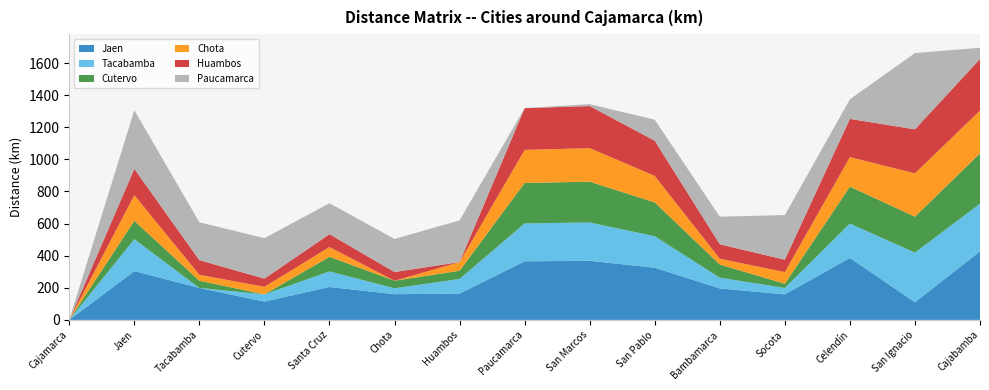

Reading left to right, extract all data points from this chart.

Jaen: Cajamarca=0	Jaen=304	Tacabamba=199	Cutervo=114	Santa Cruz=205	Chota=160	Huambos=164	Paucamarca=365	San Marcos=368	San Pablo=325	Bambamarca=196	Socota=159	Celendín=386	San Ignacio=110	Cajabamba=427
Tacabamba: Cajamarca=0	Jaen=199	Tacabamba=0	Cutervo=45	Santa Cruz=97	Chota=37	Huambos=91	Paucamarca=236	San Marcos=239	San Pablo=196	Bambamarca=67	Socota=40	Celendín=214	San Ignacio=309	Cajabamba=297
Cutervo: Cajamarca=0	Jaen=114	Tacabamba=45	Cutervo=0	Santa Cruz=91	Chota=47	Huambos=51	Paucamarca=252	San Marcos=254	San Pablo=211	Bambamarca=82	Socota=26	Celendín=230	San Ignacio=224	Cajabamba=313
Chota: Cajamarca=0	Jaen=160	Tacabamba=37	Cutervo=47	Santa Cruz=61	Chota=0	Huambos=54	Paucamarca=206	San Marcos=209	San Pablo=165	Bambamarca=36	Socota=73	Celendín=184	San Ignacio=270	Cajabamba=267
Huambos: Cajamarca=0	Jaen=164	Tacabamba=91	Cutervo=51	Santa Cruz=80	Chota=54	Huambos=0	Paucamarca=260	San Marcos=262	San Pablo=219	Bambamarca=90	Socota=77	Celendín=238	San Ignacio=274	Cajabamba=321
Paucamarca: Cajamarca=0	Jaen=365	Tacabamba=236	Cutervo=252	Santa Cruz=193	Chota=206	Huambos=260	Paucamarca=0	San Marcos=12	San Pablo=131	Bambamarca=172	Socota=278	Celendín=122	San Ignacio=475	Cajabamba=70